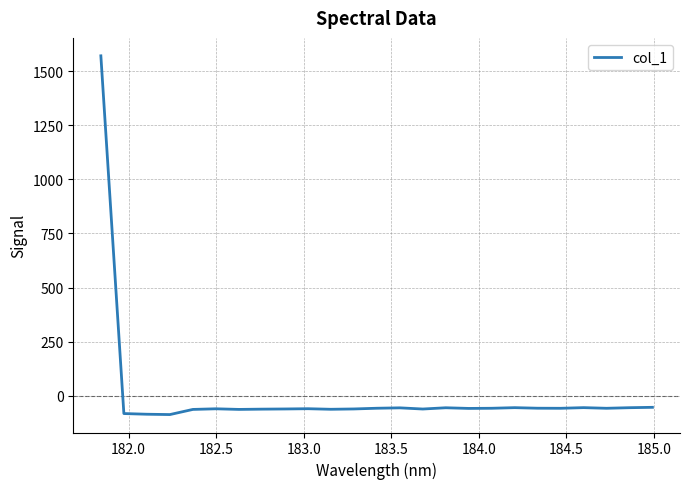

How many values are below -58?

13